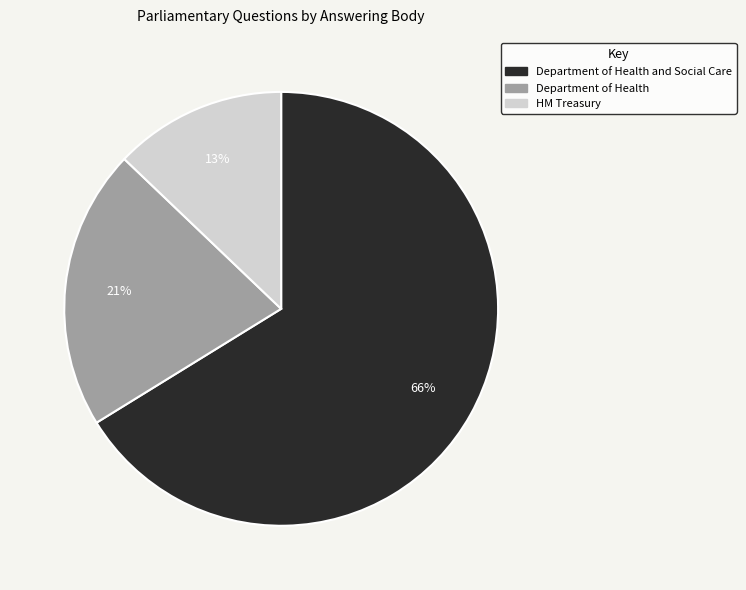

To the nearest percent, what percentage of the pie is Department of Health?

21%